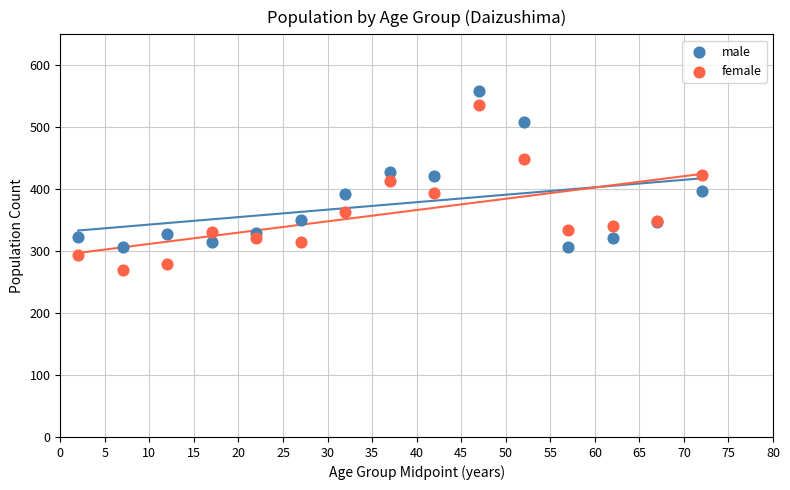

What is the X range (max minus min) for the scatter plot?

70